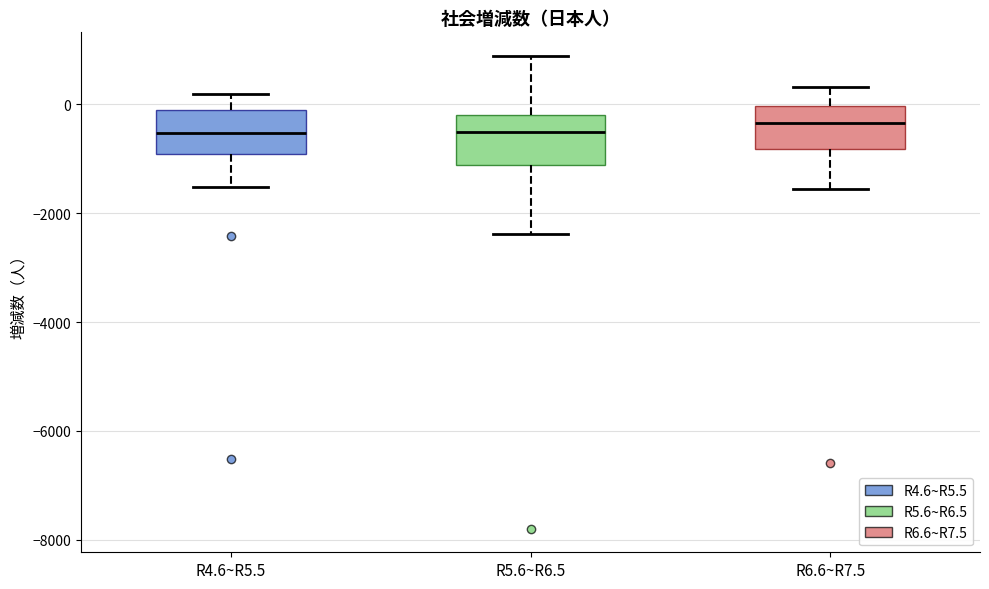

Reading left to right, read every box against the y-axis: the position of its median line, the range the box covers, and the ends of its whiskers. The values are not printed on the chart, so give them approximately, as read against the axis.

R4.6~R5.5: median -600, box -1000 to 0, whiskers -1600 to 200
R5.6~R6.5: median -600, box -1200 to -200, whiskers -2400 to 800
R6.6~R7.5: median -400, box -800 to 0, whiskers -1600 to 400